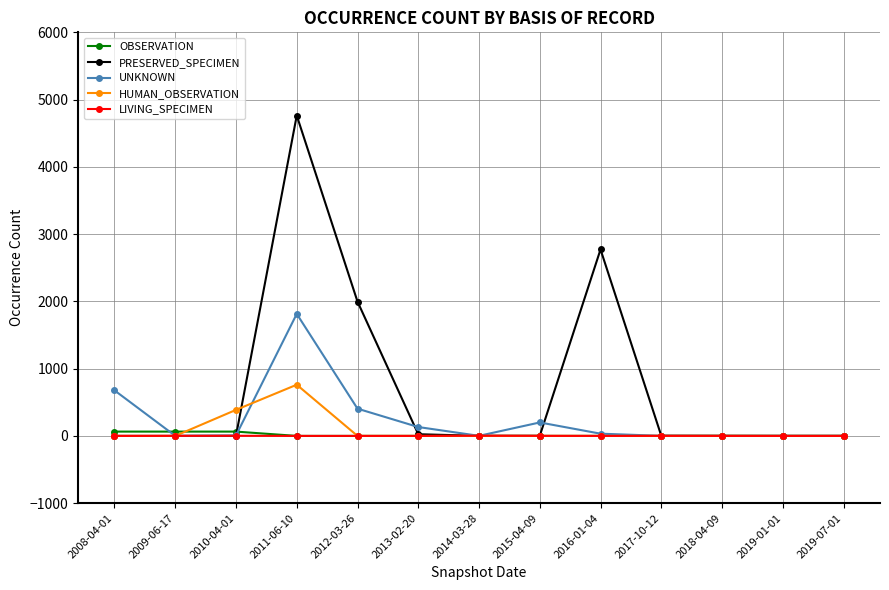

Is the value of UNKNOWN at 2018-04-09 greater than the value of OBSERVATION at 2009-06-17?

No